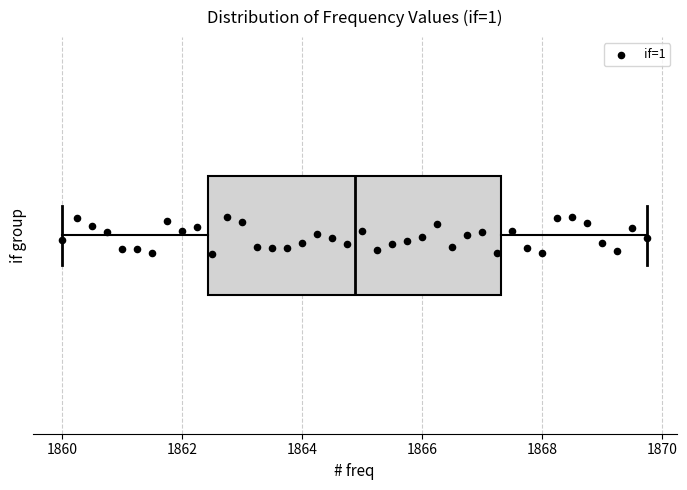

Where is the left edge of the box on the x-axis? The values are not printed on the chart, so give them approximately, as read against the axis.

1862.4